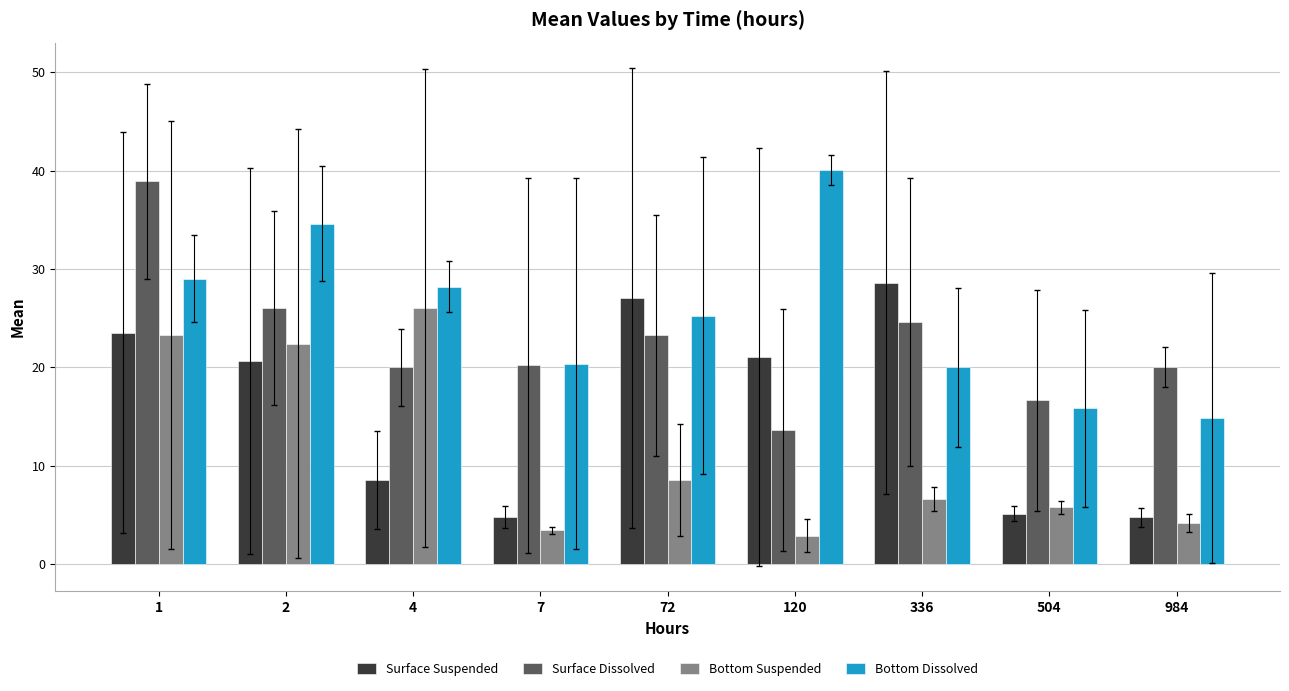

At which label does Bottom Suspended reach its minimum?

120